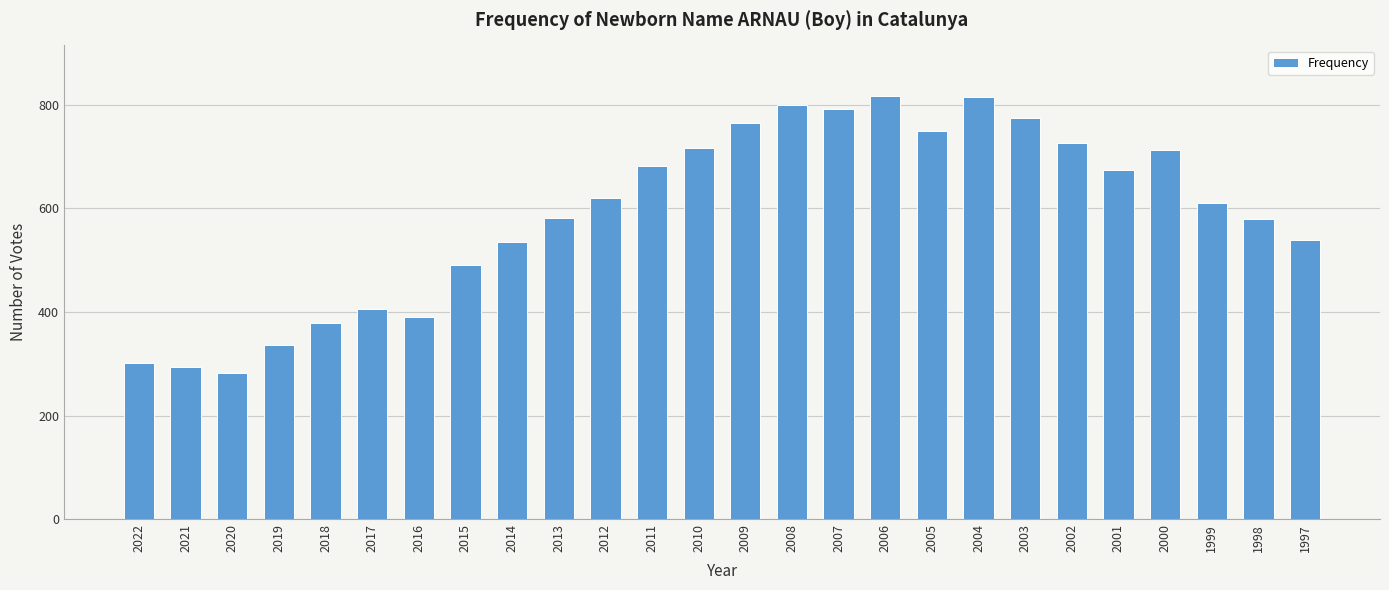

What is the average value?

591